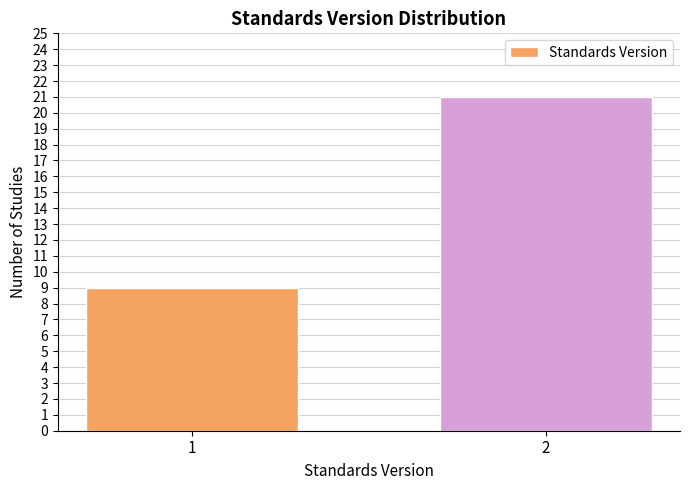

Reading right to left, extract all data points from this chart.

2=21	1=9